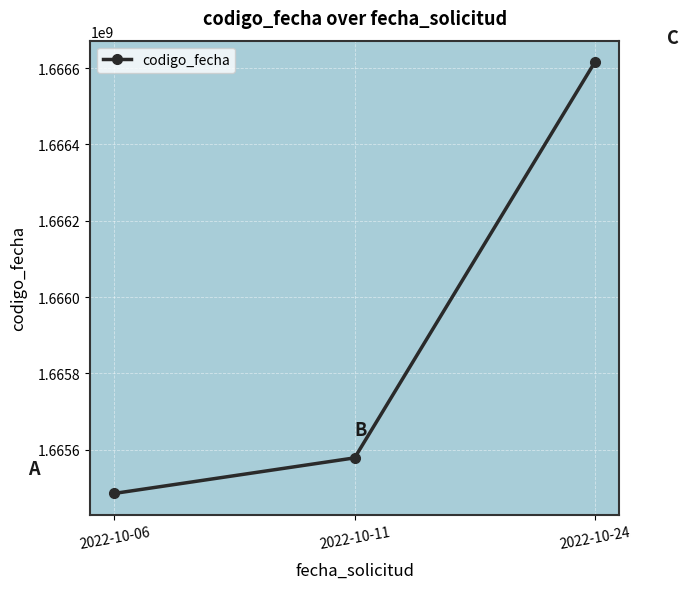

Which has a higher value, 2022-10-06 or 2022-10-24?

2022-10-24